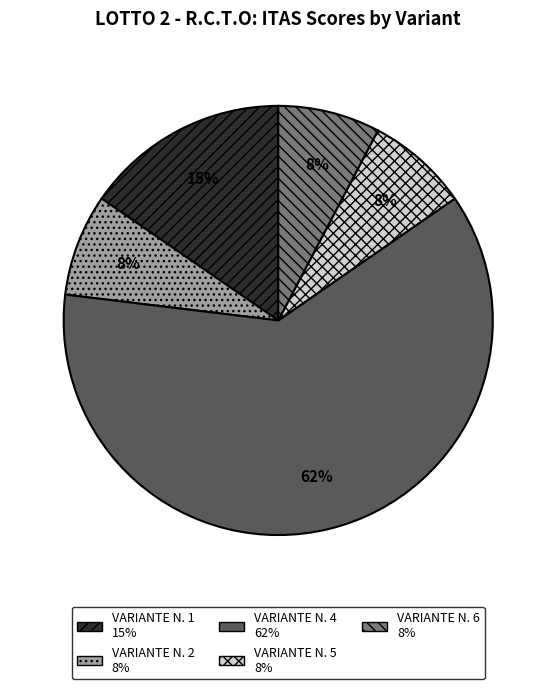

To the nearest percent, what is the average slice percentage?

20%